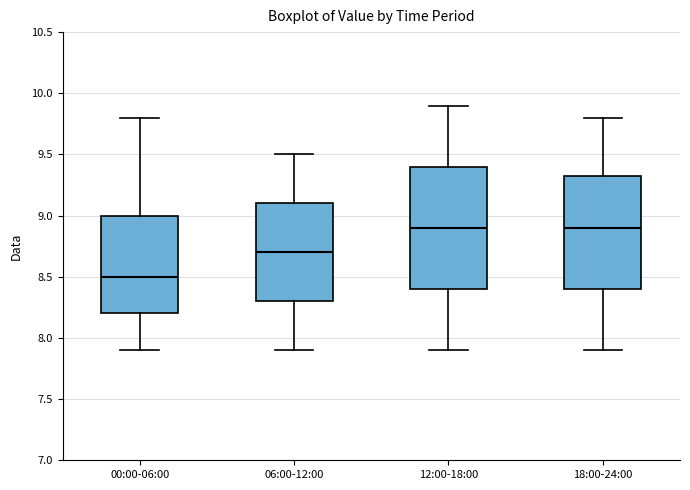

Reading left to right, read every box against the y-axis: the position of its median line, the range the box covers, and the ends of its whiskers. The values are not printed on the chart, so give them approximately, as read against the axis.

00:00-06:00: median 8.50, box 8.20 to 9.00, whiskers 7.90 to 9.80
06:00-12:00: median 8.70, box 8.30 to 9.10, whiskers 7.90 to 9.50
12:00-18:00: median 8.90, box 8.40 to 9.40, whiskers 7.90 to 9.90
18:00-24:00: median 8.90, box 8.40 to 9.35, whiskers 7.90 to 9.80